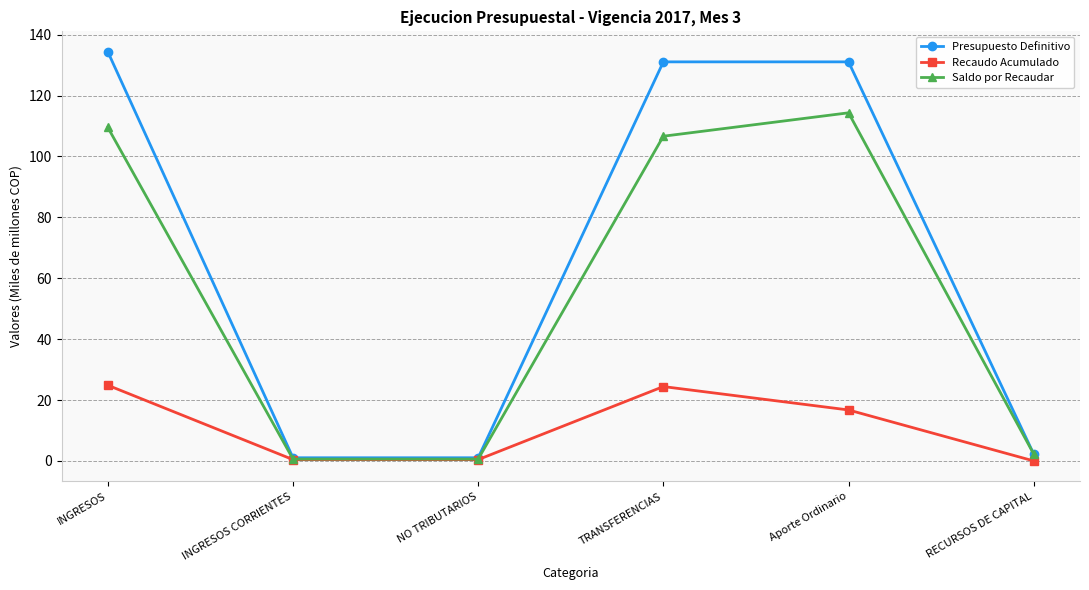

True or false: Recaudo Acumulado has more than 1 points higher than both neighbors.

False